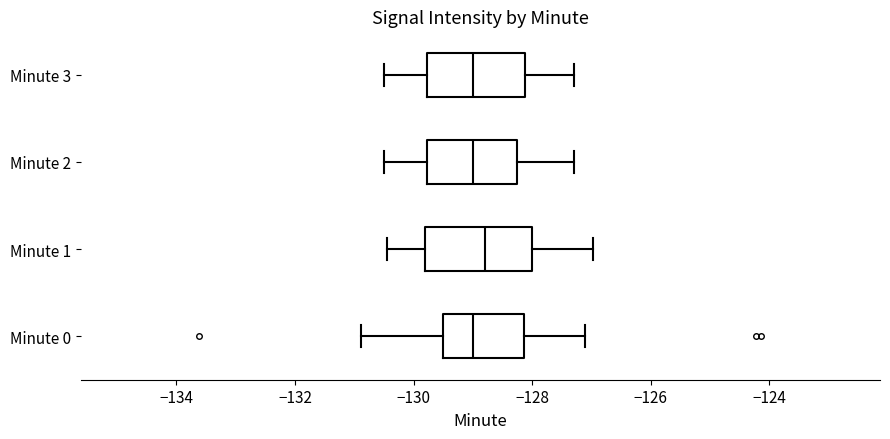

Reading bottom to top, transcribe this box plot: for each box, give where its median line is, the range the box spans, and where its two whiskers end, as read against the x-axis. The values are not printed on the chart, so give them approximately, as read against the axis.

Minute 0: median -129.0, box -129.6 to -128.2, whiskers -130.8 to -127.2
Minute 1: median -128.8, box -129.8 to -128.0, whiskers -130.4 to -127.0
Minute 2: median -129.0, box -129.8 to -128.2, whiskers -130.4 to -127.2
Minute 3: median -129.0, box -129.8 to -128.2, whiskers -130.4 to -127.2